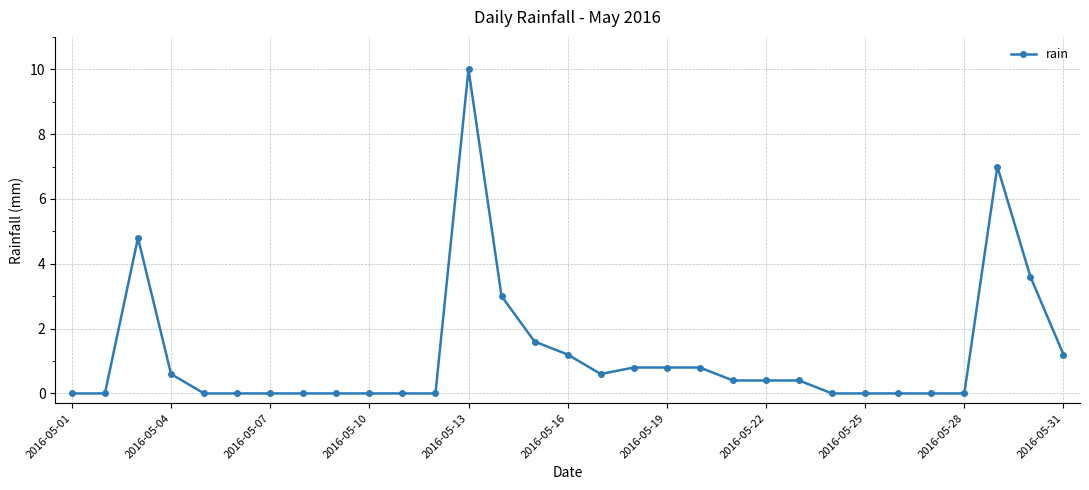

What is the difference between the second highest and second lowest values?

7.0